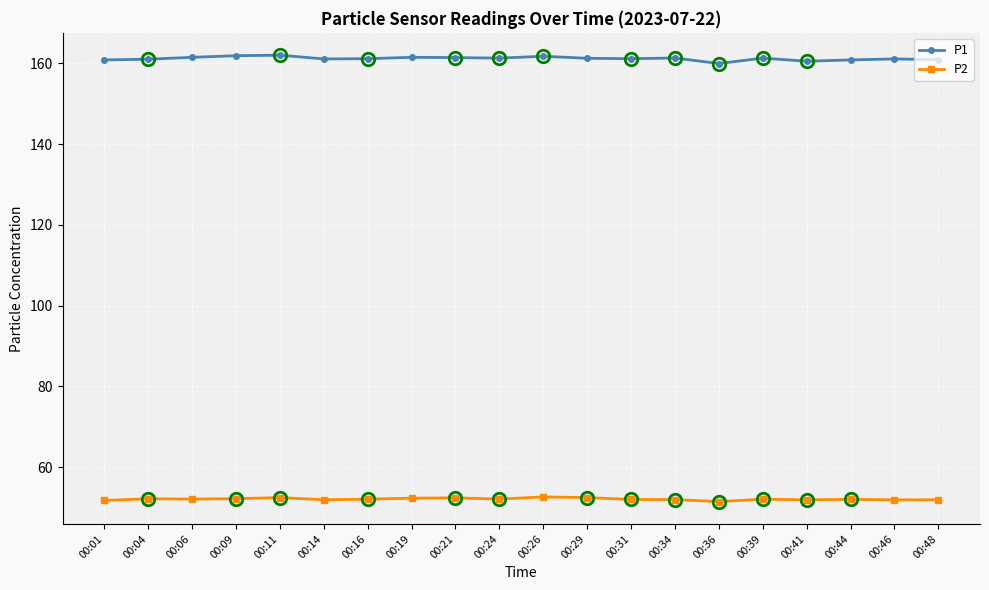

What is the difference between the P2 values at 00:39 and 00:31?

0.1